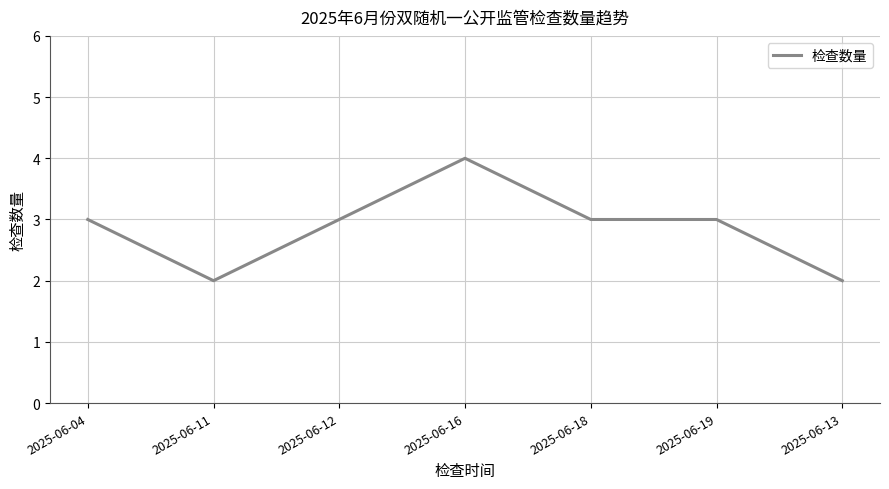

What is the sum of the values at 2025-06-18 and 2025-06-19?

6